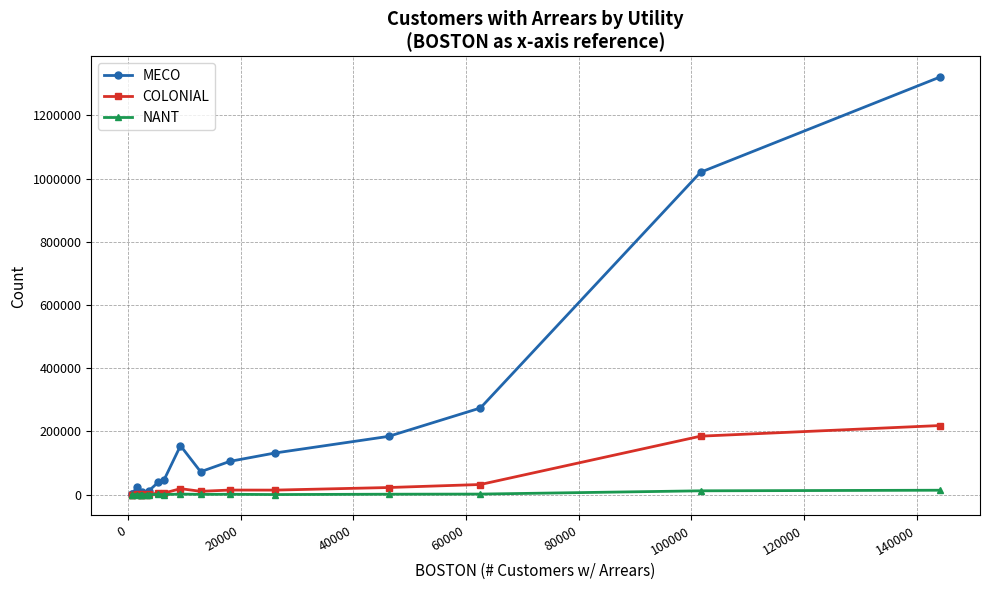

True or false: COLONIAL has more than 2 interior local peaks.

True